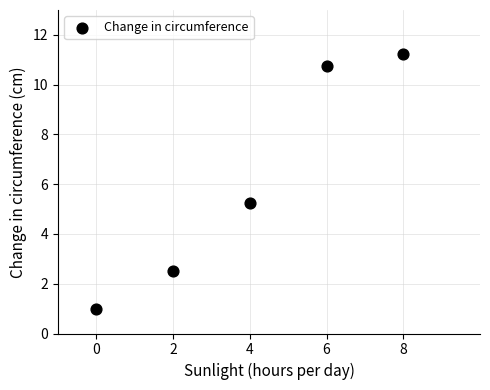

What is the average Y value?

6.2